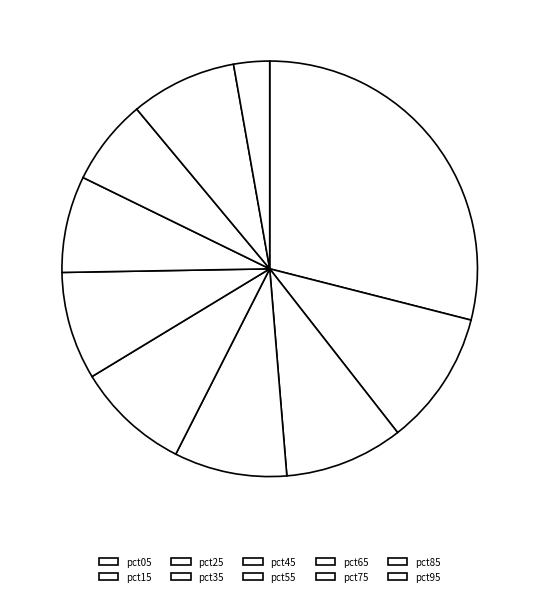

To the nearest percent, what percentage of the pie is pct15?

10%